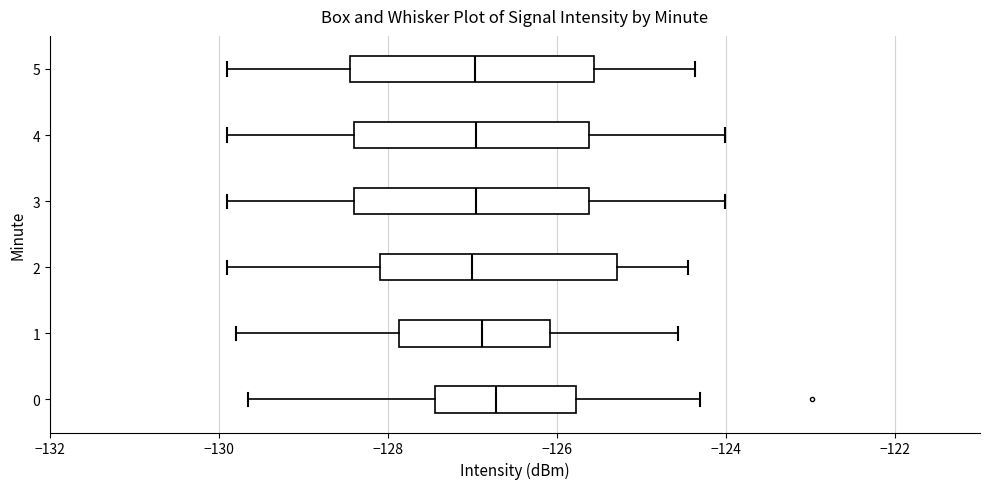

Reading bottom to top, transcribe this box plot: for each box, give where its median line is, the range the box spans, and where its two whiskers end, as read against the x-axis. The values are not printed on the chart, so give them approximately, as read against the axis.

0: median -126.8, box -127.4 to -125.8, whiskers -129.6 to -124.4
1: median -126.8, box -127.8 to -126.0, whiskers -129.8 to -124.6
2: median -127.0, box -128.0 to -125.2, whiskers -130.0 to -124.4
3: median -127.0, box -128.4 to -125.6, whiskers -130.0 to -124.0
4: median -127.0, box -128.4 to -125.6, whiskers -130.0 to -124.0
5: median -127.0, box -128.4 to -125.6, whiskers -130.0 to -124.4